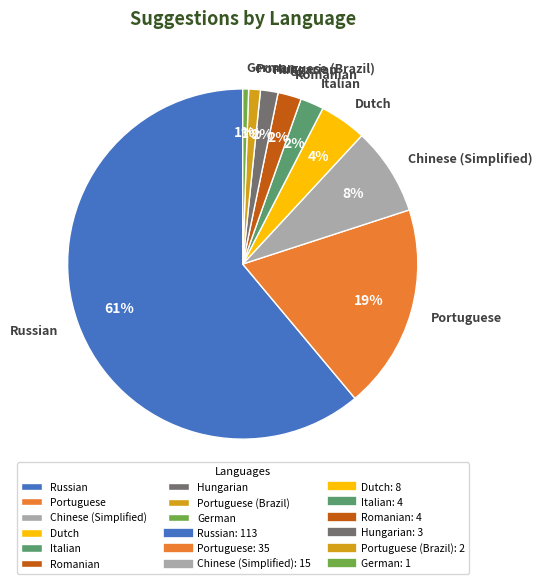

What is the largest slice in the pie chart?

Russian